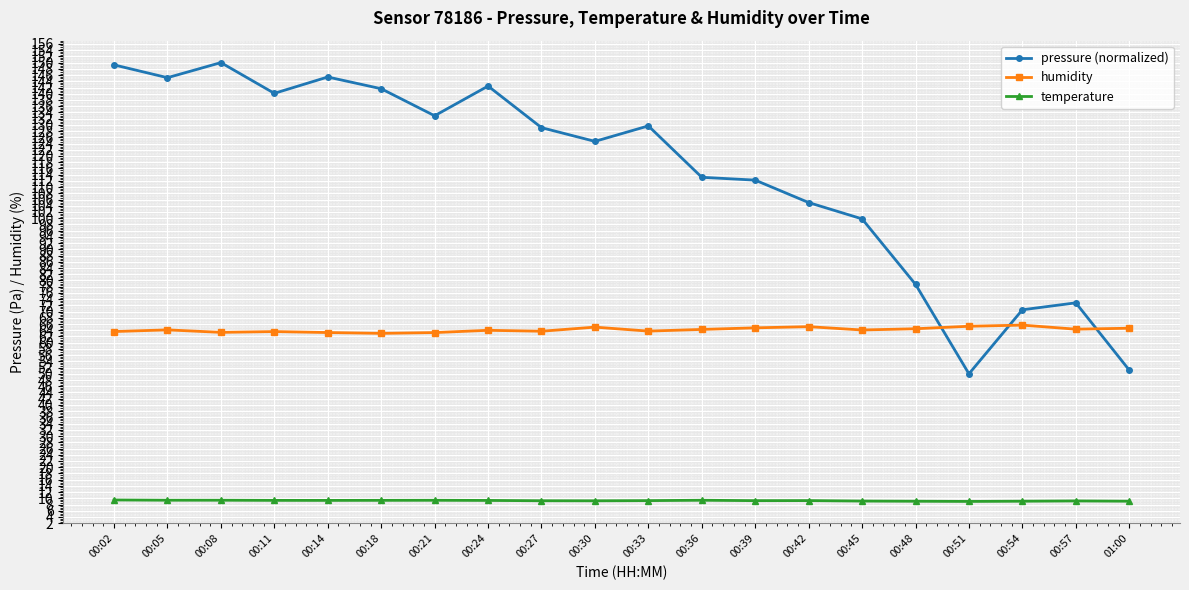

How many data points does each series have?

20